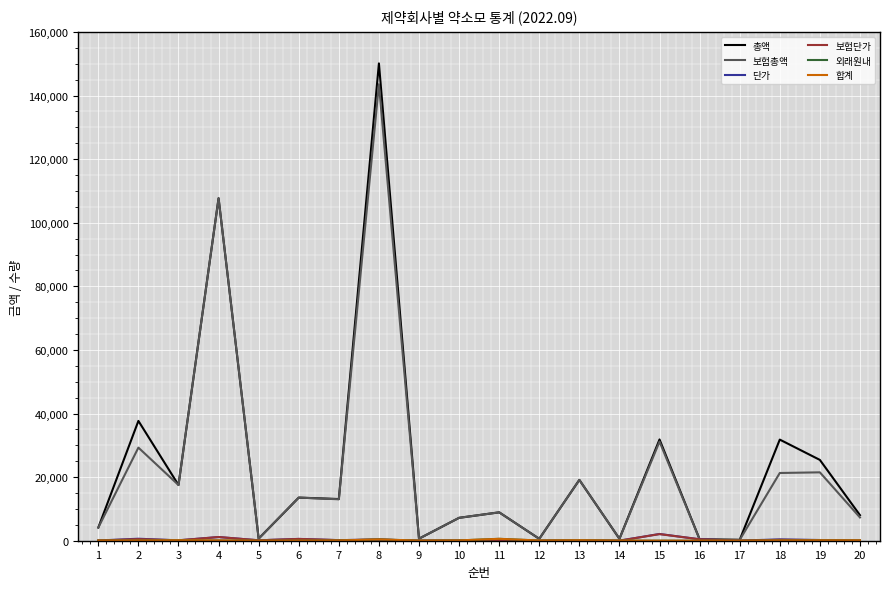

What is the total value across all series at 9?

1398